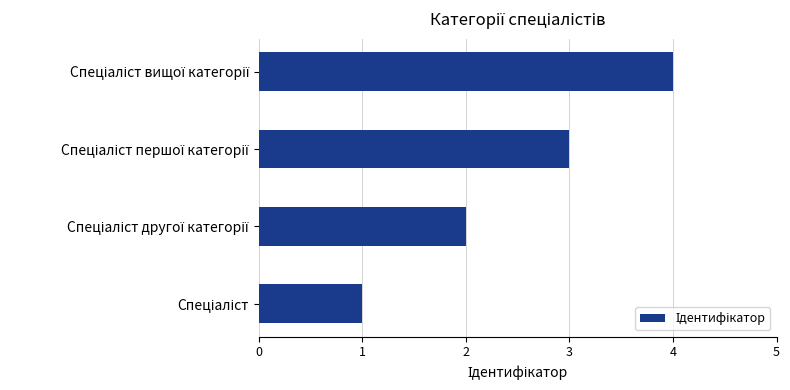

How many bars are there in total?

4